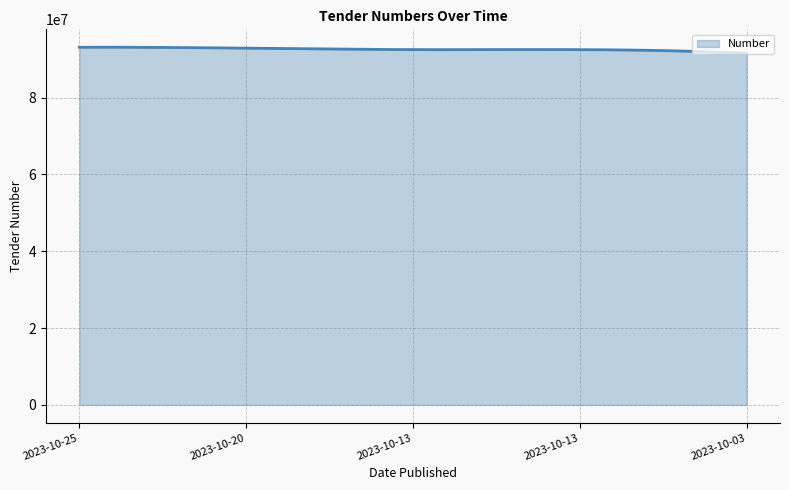

What is the minimum value shown in the chart?

91497709.0